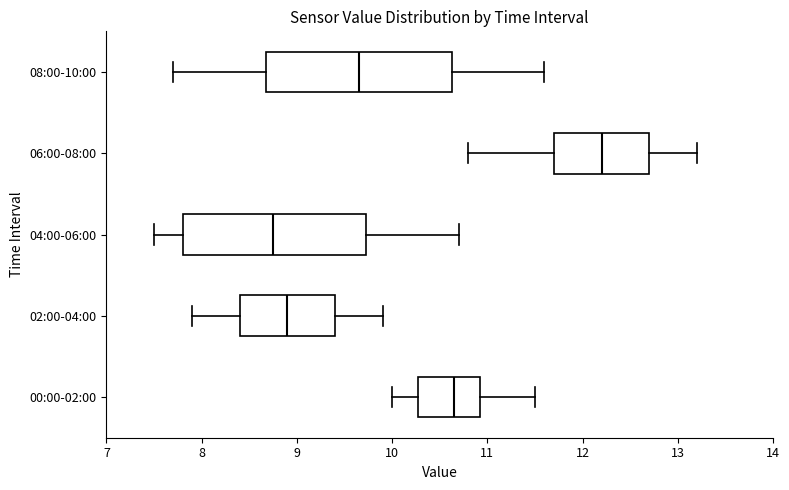

Reading bottom to top, transcribe this box plot: for each box, give where its median line is, the range the box spans, and where its two whiskers end, as read against the x-axis. The values are not printed on the chart, so give them approximately, as read against the axis.

00:00-02:00: median 10.7, box 10.3 to 10.9, whiskers 10.0 to 11.5
02:00-04:00: median 8.9, box 8.4 to 9.4, whiskers 7.9 to 9.9
04:00-06:00: median 8.8, box 7.8 to 9.7, whiskers 7.5 to 10.7
06:00-08:00: median 12.2, box 11.7 to 12.7, whiskers 10.8 to 13.2
08:00-10:00: median 9.7, box 8.7 to 10.6, whiskers 7.7 to 11.6